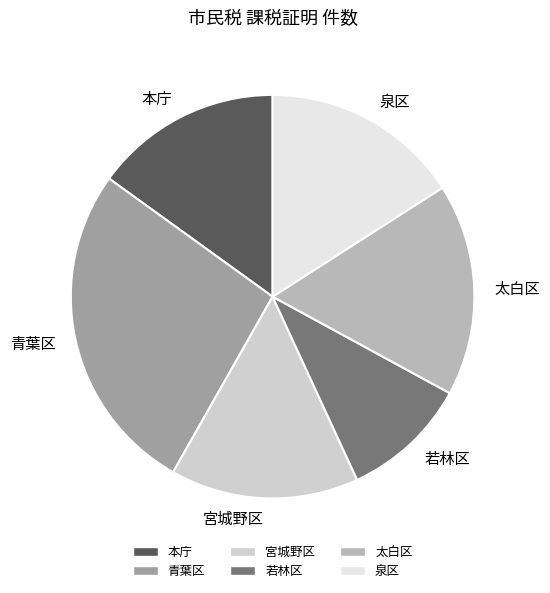

Is there a majority slice in this chart?

No